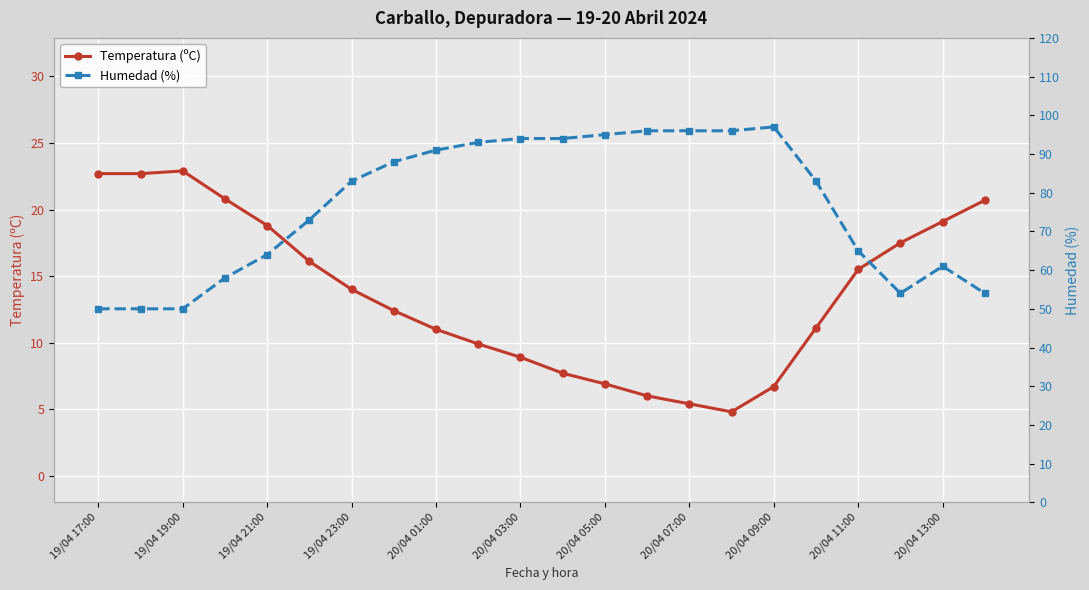

The Temperatura (ºC) series shows 8.9 at 20/04 03:00. True or false?

True